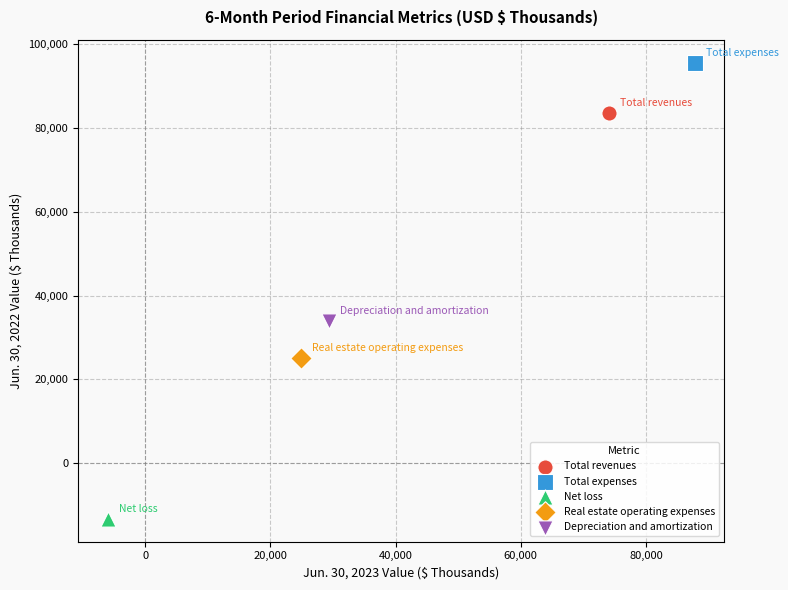

What are all the series names shown in the legend?

Total revenues, Total expenses, Net loss, Real estate operating expenses, Depreciation and amortization